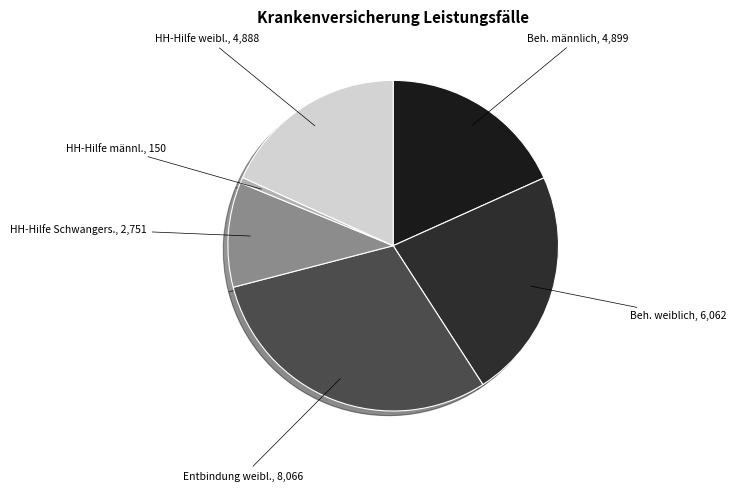

Combined, do Beh. männlich and HH-Hilfe weibl. account for over 50%?

No